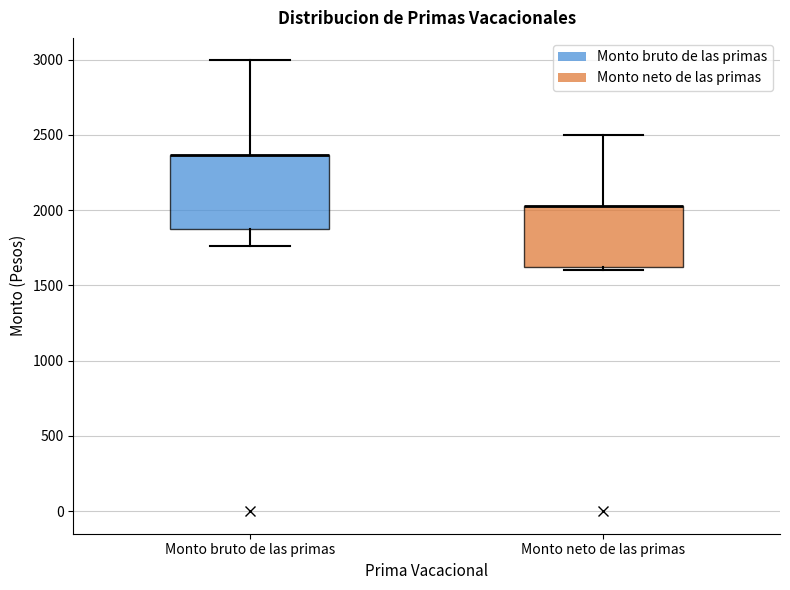

Where is the upper edge of the box for Monto neto de las primas on the y-axis? The values are not printed on the chart, so give them approximately, as read against the axis.

2050